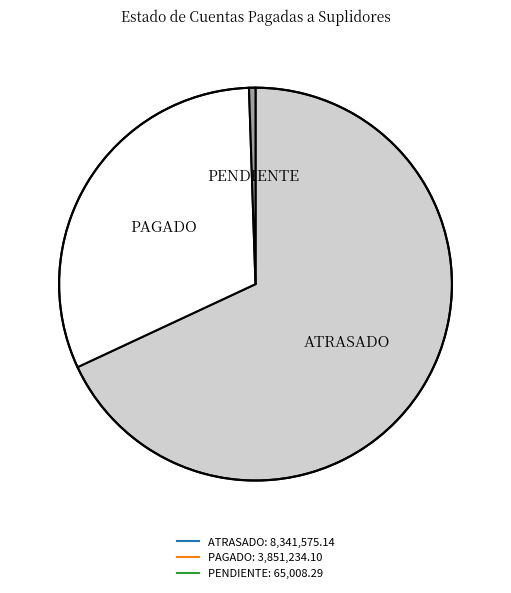

Is there a majority slice in this chart?

Yes